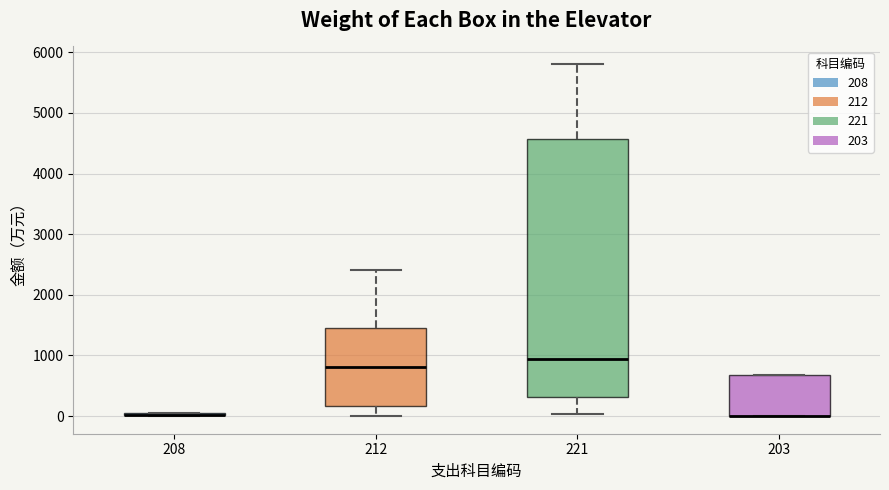

Reading left to right, transcribe this box plot: for each box, give where its median line is, the range the box spans, and where its two whiskers end, as read against the y-axis. The values are not printed on the chart, so give them approximately, as read against the axis.

208: box collapsed to a line at 0, whiskers 0 to 0
212: median 800, box 200 to 1500, whiskers 0 to 2400
221: median 900, box 300 to 4600, whiskers 0 to 5800
203: median 0 (drawn on the box's lower edge), box 0 to 700, whiskers 0 to 700